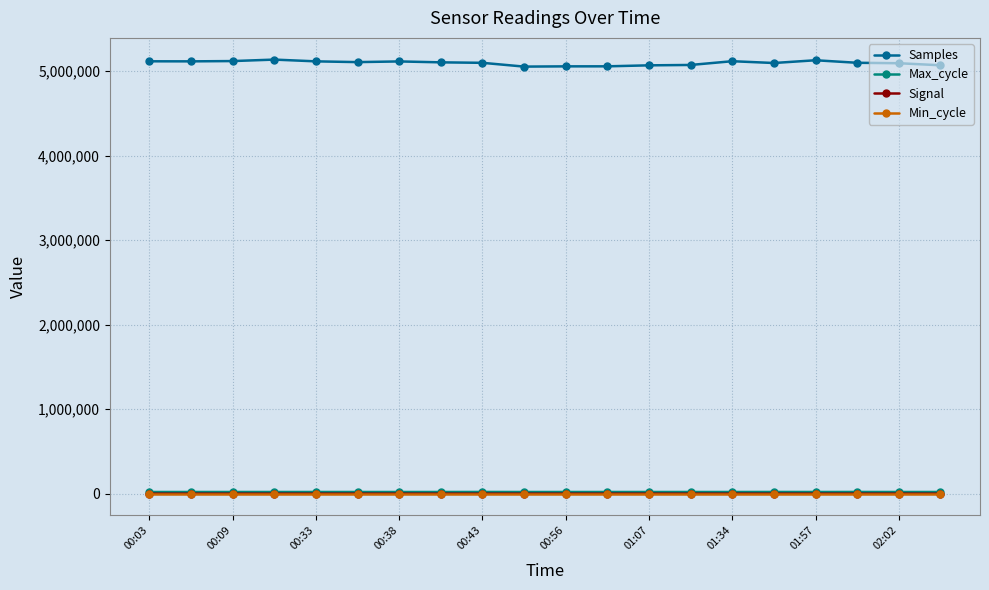

What is the difference between the second highest and second lowest values in the Max_cycle series?

445